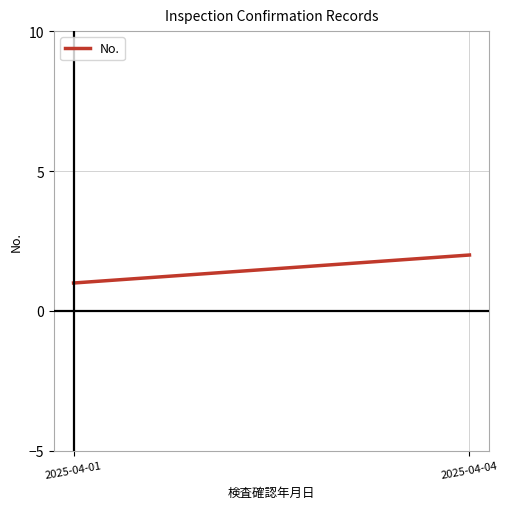

The chart shows a value of 2 at 2025-04-04. True or false?

True